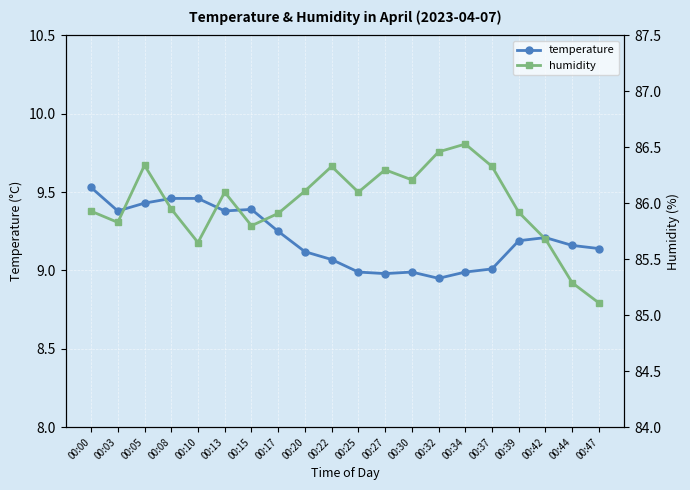

Between 00:15 and 00:22, which series saw the biggest shift?

humidity